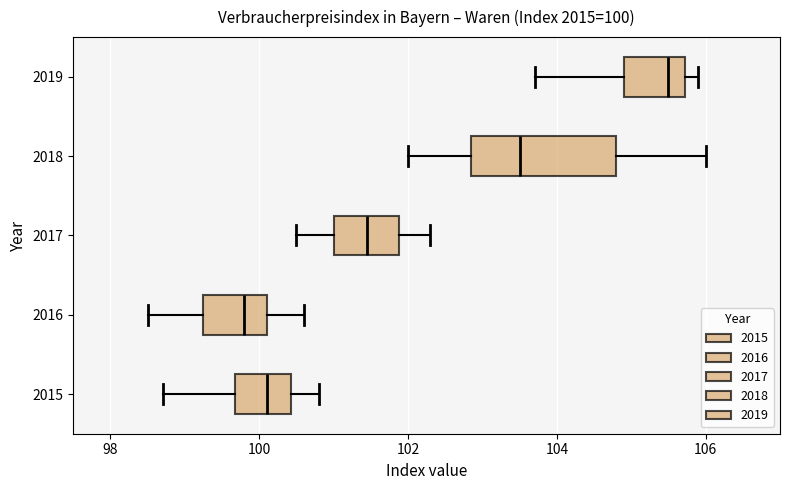

Comparing the boxes themselves (not the whiskers), which one is the widest?

2018